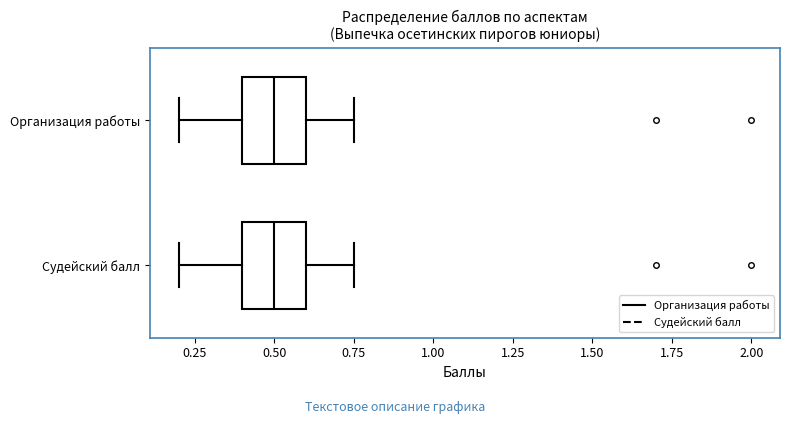

Reading bottom to top, transcribe this box plot: for each box, give where its median line is, the range the box spans, and where its two whiskers end, as read against the x-axis. The values are not printed on the chart, so give them approximately, as read against the axis.

Судейский балл: median 0.50, box 0.40 to 0.60, whiskers 0.20 to 0.75
Организация работы: median 0.50, box 0.40 to 0.60, whiskers 0.20 to 0.75